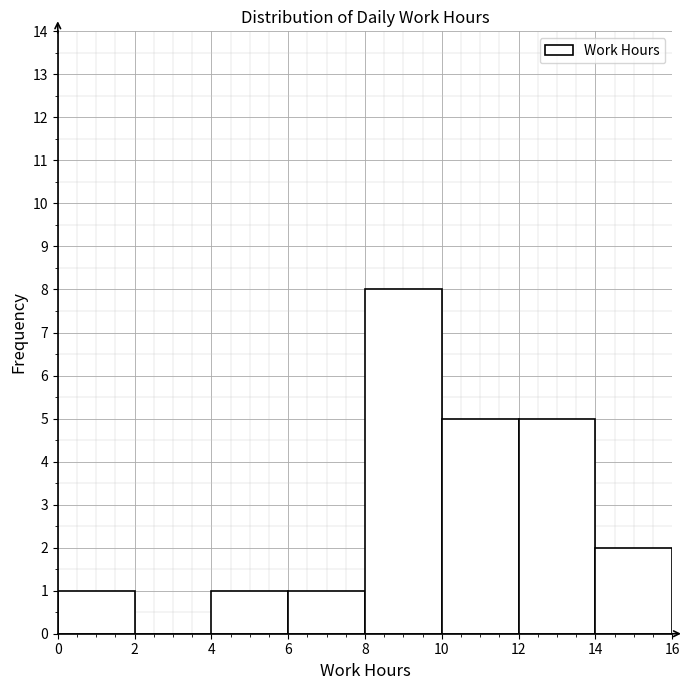

Reading left to right, list every bar in this chart as the range it spans on the x-axis followed by its height. The values are not printed on the chart, so give them approximately, as read against the axis.

0 to 2: 1
2 to 4: 0
4 to 6: 1
6 to 8: 1
8 to 10: 8
10 to 12: 5
12 to 14: 5
14 to 16: 2